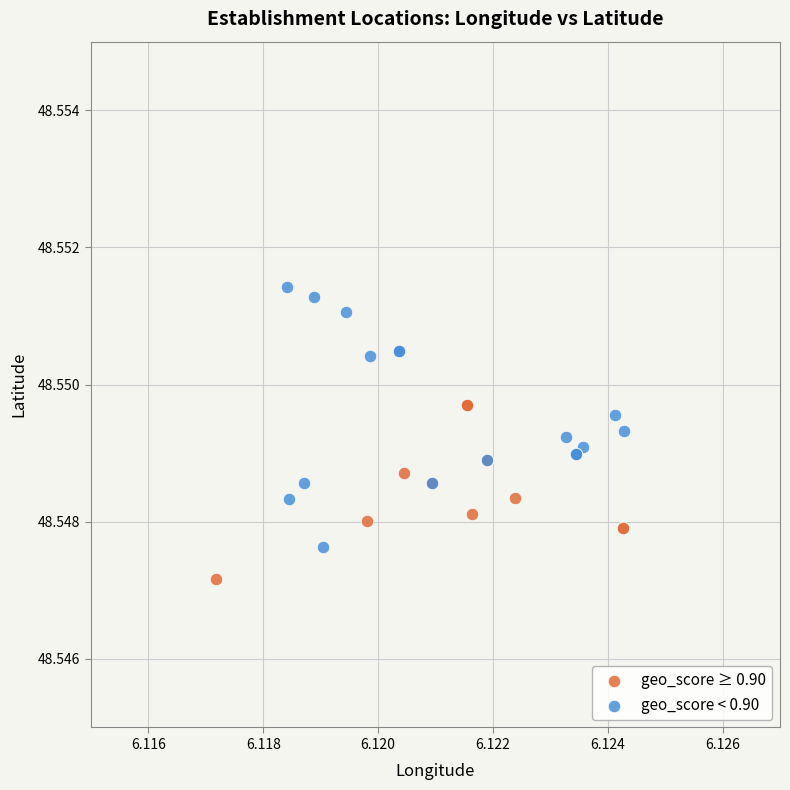

Which series has the widest spread of Y values?

geo_score < 0.90